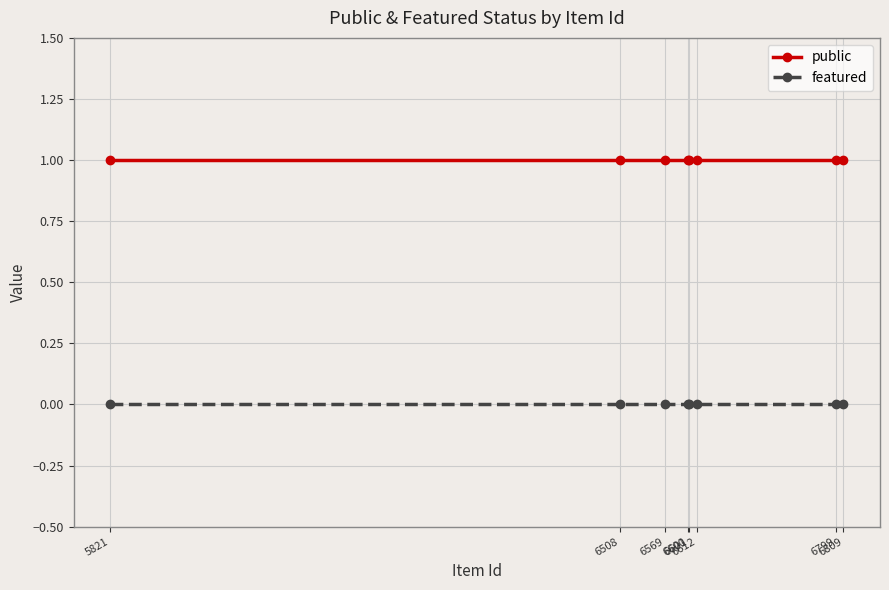

True or false: public and featured intersect in this chart.

False